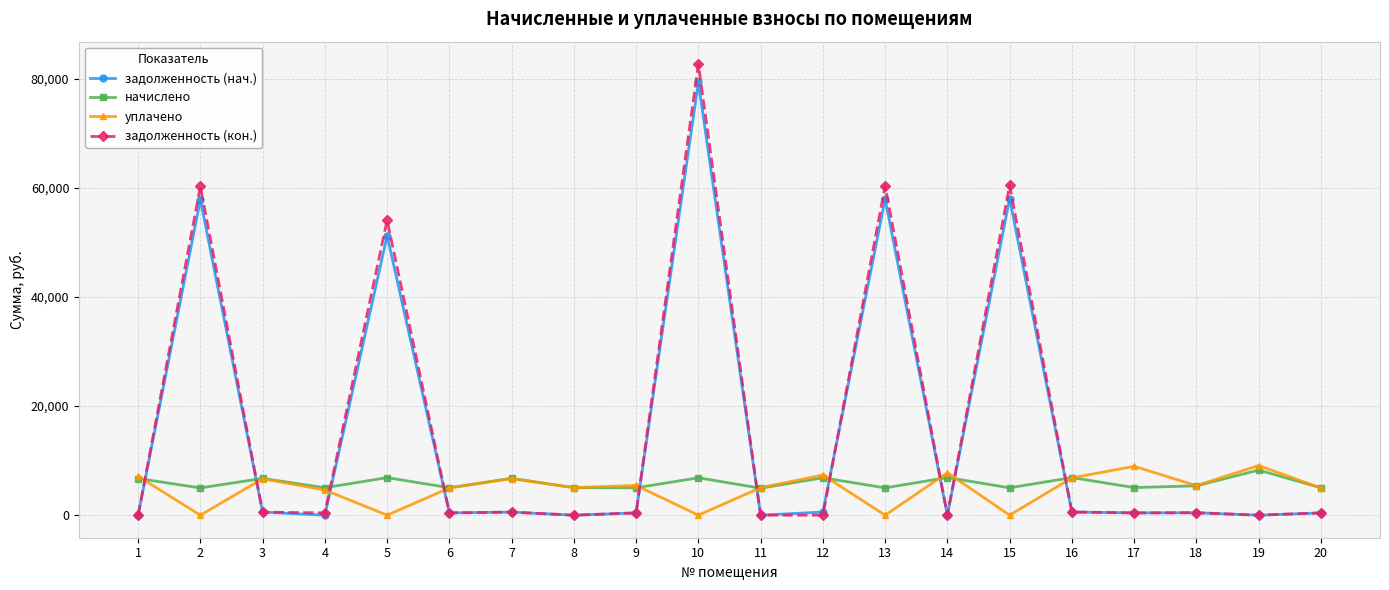

How many lines are shown in the chart?

4